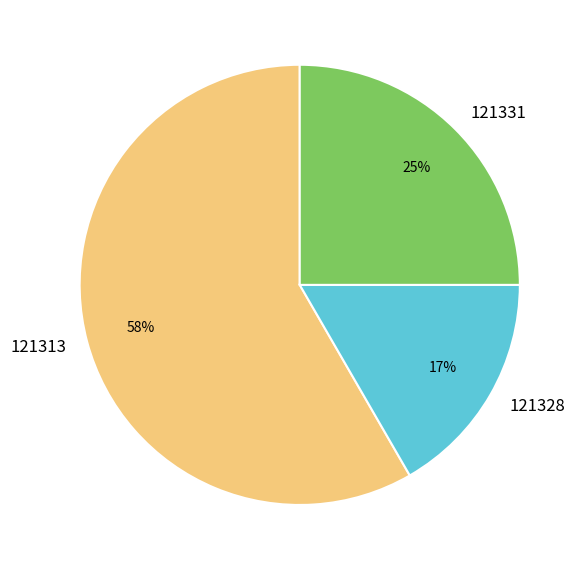

What percentage is the 121331 slice, to the nearest percent?

25%